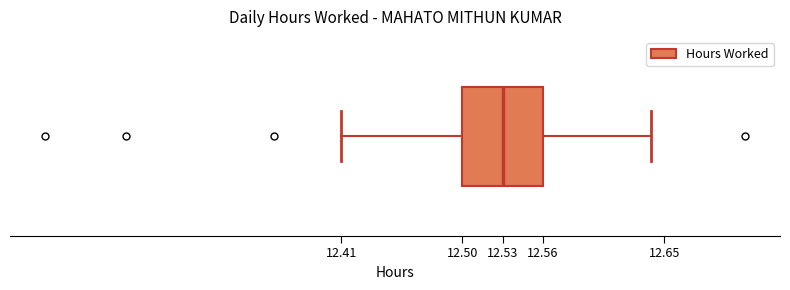

Where does the right whisker of the box end on the x-axis? The values are not printed on the chart, so give them approximately, as read against the axis.

12.64